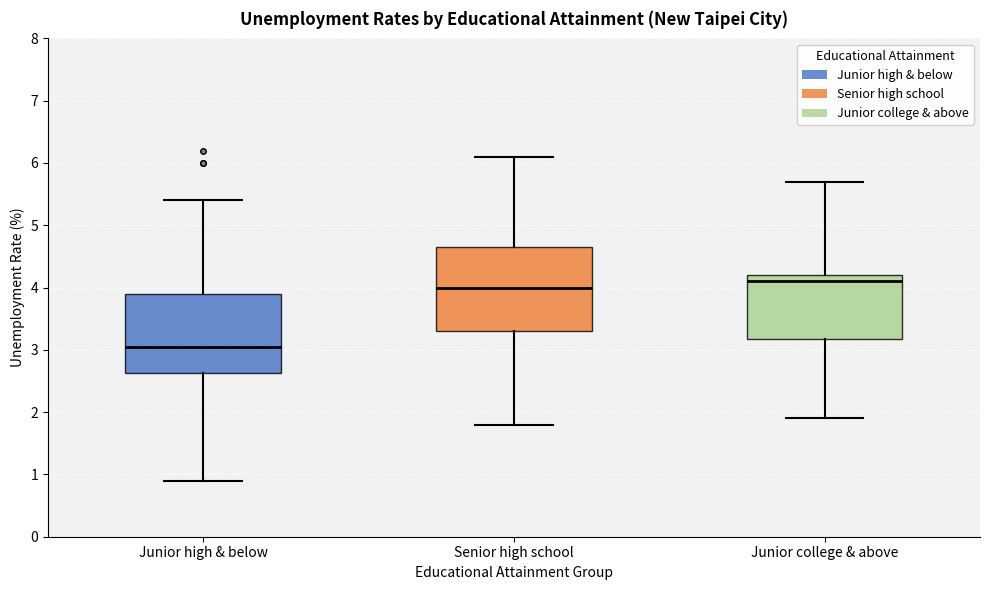

Reading left to right, transcribe this box plot: for each box, give where its median line is, the range the box spans, and where its two whiskers end, as read against the y-axis. The values are not printed on the chart, so give them approximately, as read against the axis.

Junior high & below: median 3.1, box 2.6 to 3.9, whiskers 0.9 to 5.4
Senior high school: median 4.0, box 3.3 to 4.7, whiskers 1.8 to 6.1
Junior college & above: median 4.1, box 3.2 to 4.2, whiskers 1.9 to 5.7